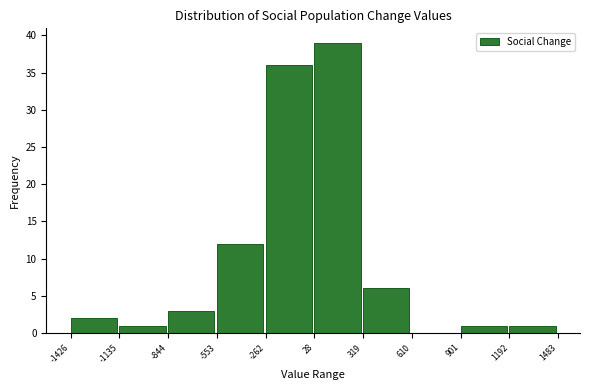

What is the height of the bar covering -1135 to -844 on the x-axis? The values are not printed on the chart, so give them approximately, as read against the axis.

1